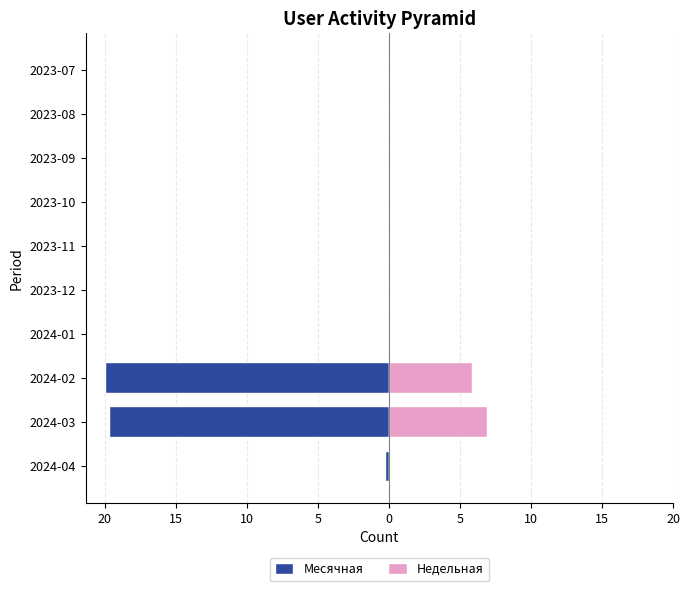

Rank the series at 2023-11 from lowest to highest value.

Месячная, Недельная